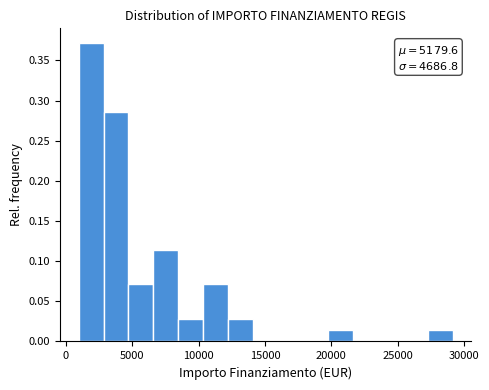

Read against the x-axis, roughly where is the centre of the tallest bar?

2000